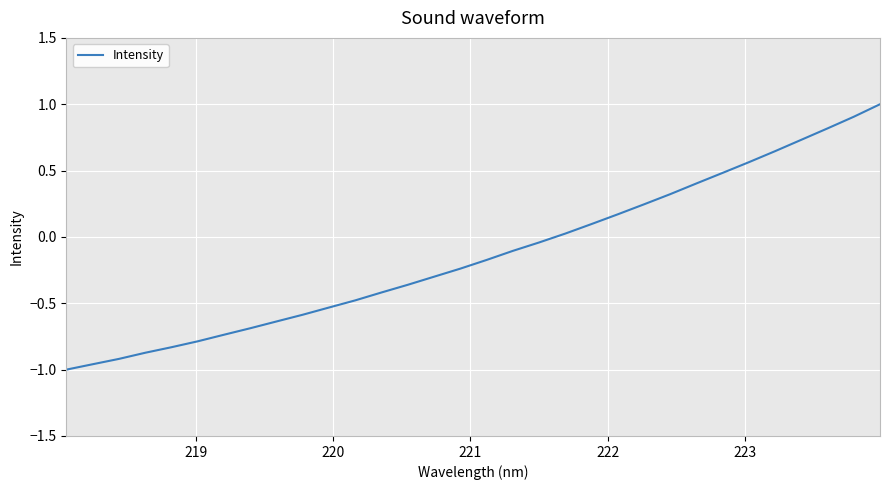

What is the greatest value displayed?

1.0